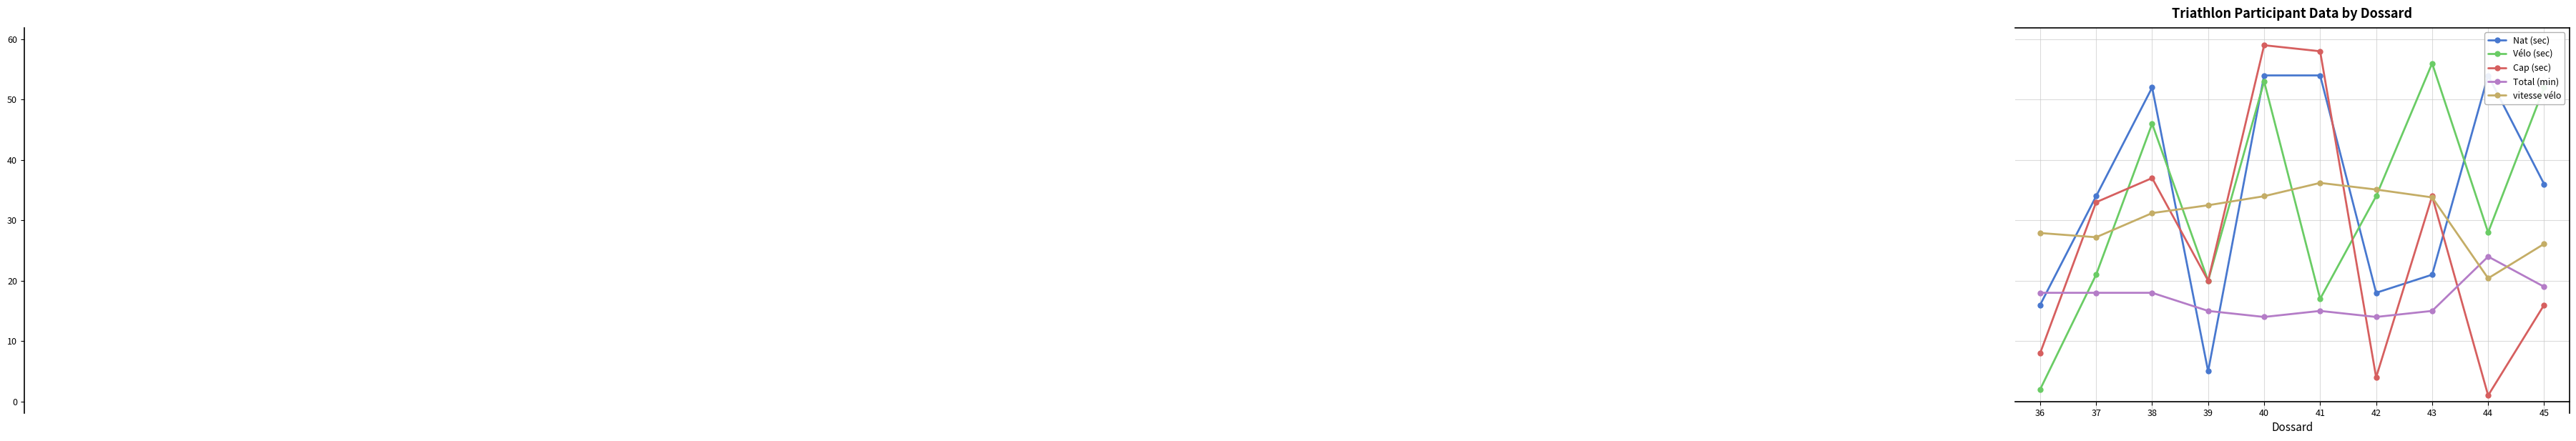

At how many categories does at least one series exceed 42?

6